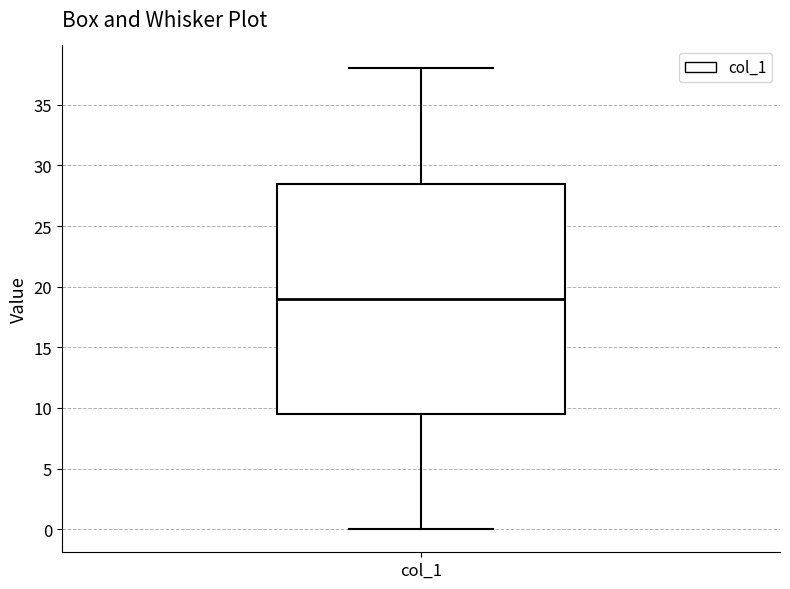

Read this box plot against the y-axis: the position of the median line, the range covered by the box, and the ends of both whiskers. The values are not printed on the chart, so give them approximately, as read against the axis.

median 19.0, box 9.5 to 28.5, whiskers 0.0 to 38.0